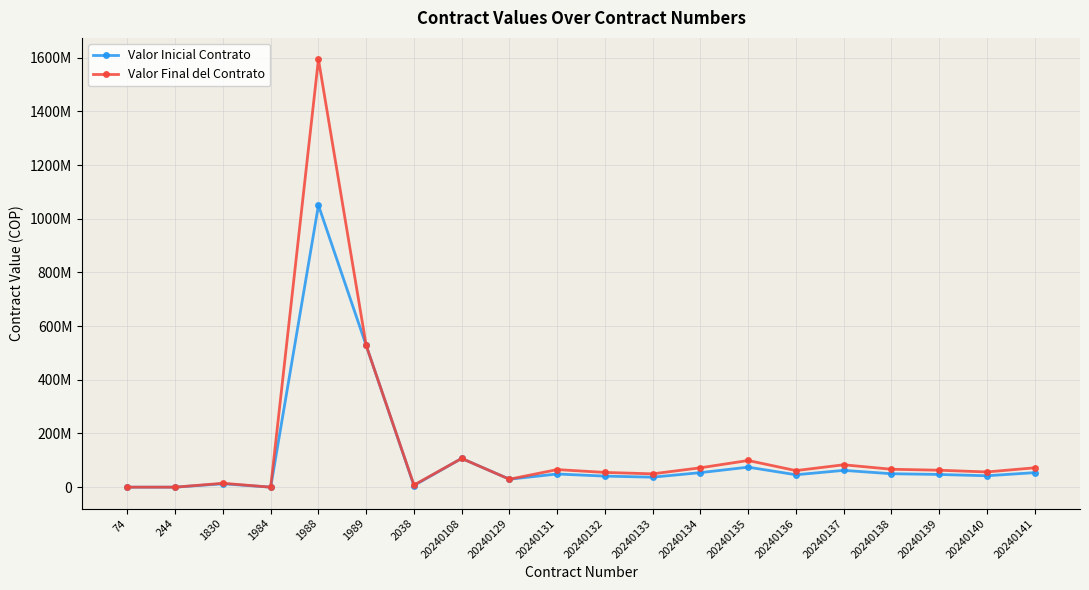

What are all the series names shown in the legend?

Valor Inicial Contrato, Valor Final del Contrato